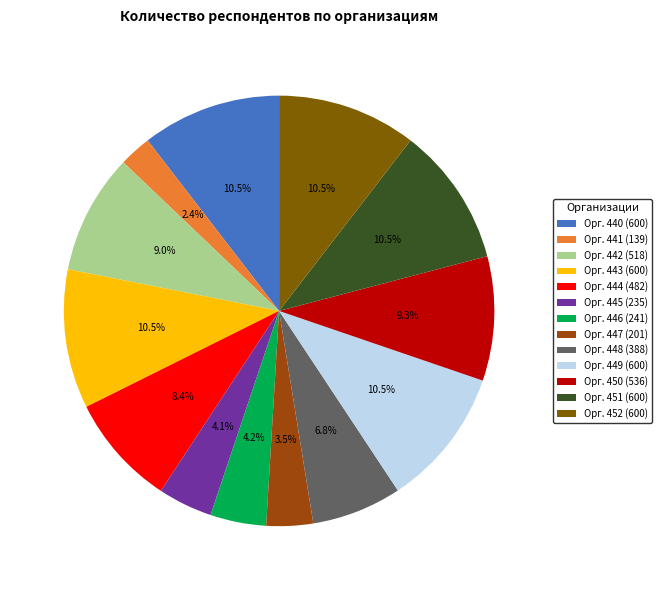

Does any single category account for the majority?

No